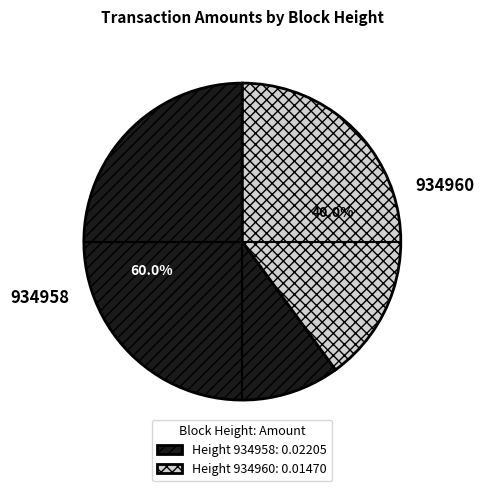

To the nearest percent, what is the combined percentage of 934958 and 934960?

100%